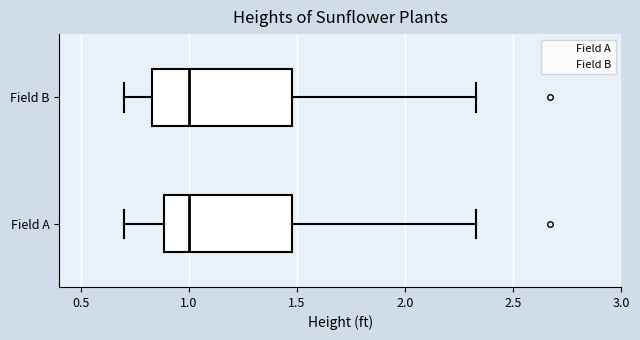

Where does the left whisker of the box for Field A end on the x-axis? The values are not printed on the chart, so give them approximately, as read against the axis.

0.70